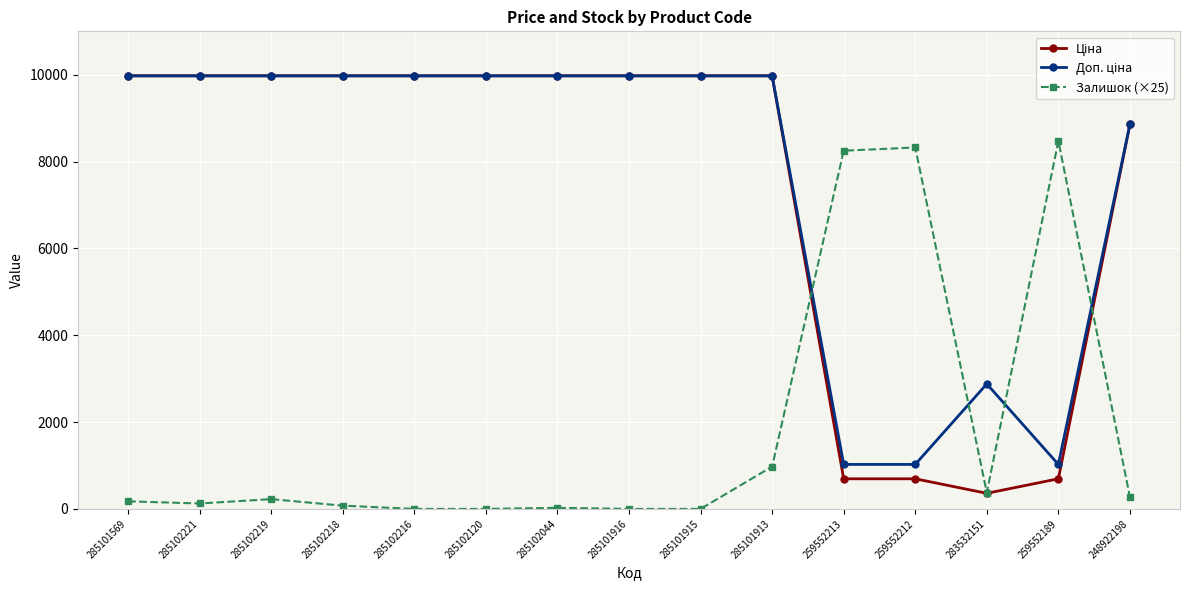

What is the total value across all series at 285102219?

20175.0